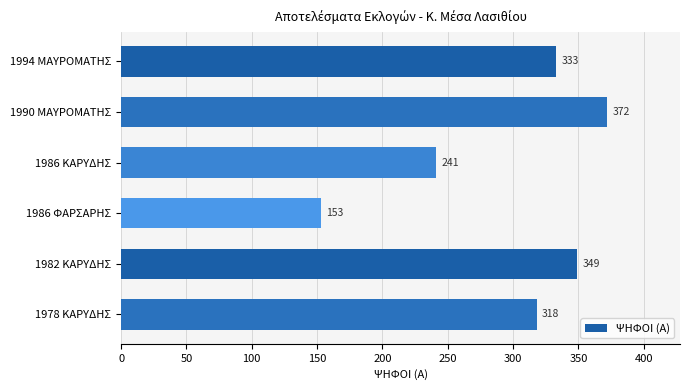

What is the sum of all values?

1766